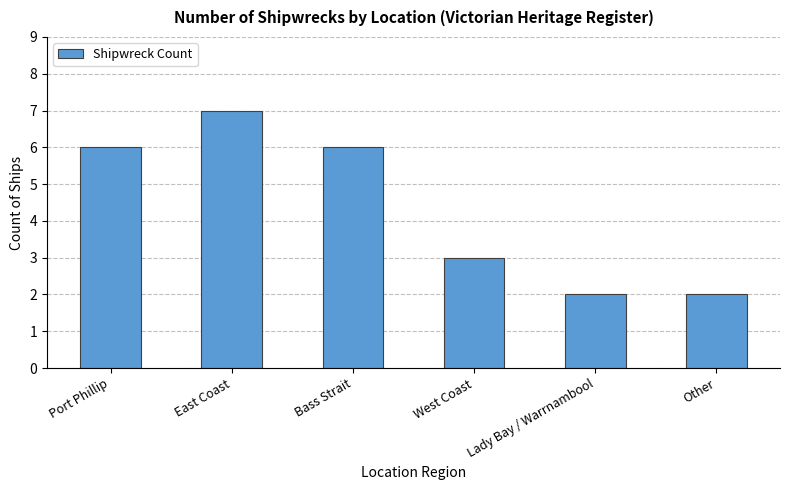

What is the change in value from East Coast to Other?

-5